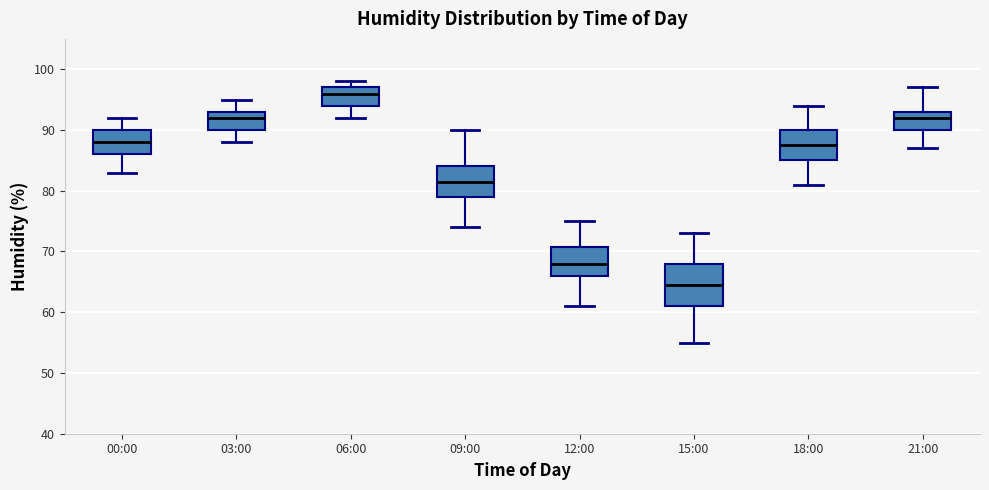

Reading left to right, read every box against the y-axis: the position of its median line, the range the box covers, and the ends of its whiskers. The values are not printed on the chart, so give them approximately, as read against the axis.

00:00: median 88, box 86 to 90, whiskers 83 to 92
03:00: median 92, box 90 to 93, whiskers 88 to 95
06:00: median 96, box 94 to 97, whiskers 92 to 98
09:00: median 82, box 79 to 84, whiskers 74 to 90
12:00: median 68, box 66 to 71, whiskers 61 to 75
15:00: median 65, box 61 to 68, whiskers 55 to 73
18:00: median 88, box 85 to 90, whiskers 81 to 94
21:00: median 92, box 90 to 93, whiskers 87 to 97